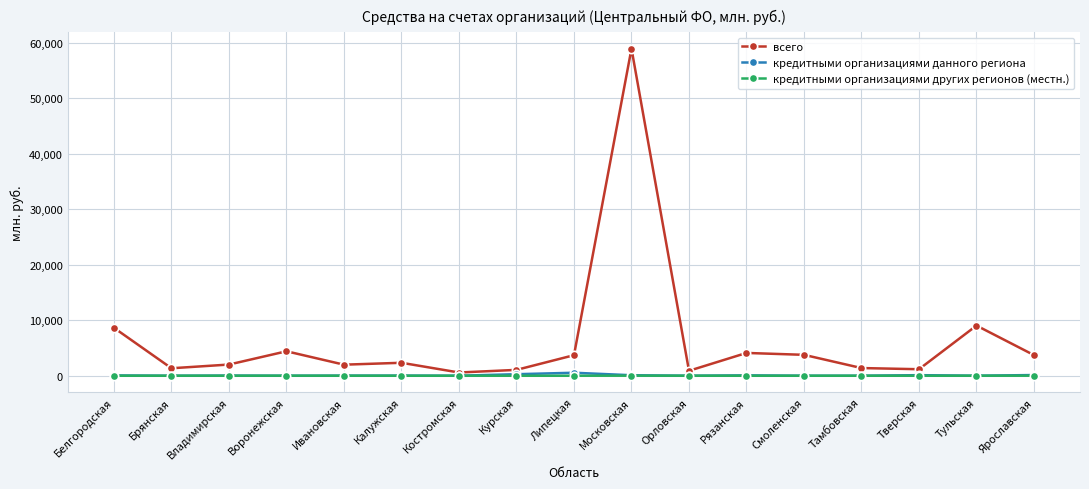

True or false: кредитными организациями других регионов (местн.) has more than 0 interior local peaks.

True